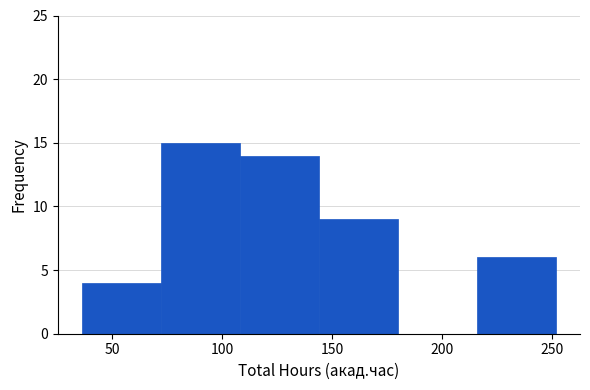

Which range on the x-axis has the tallest bar?

72 to 108